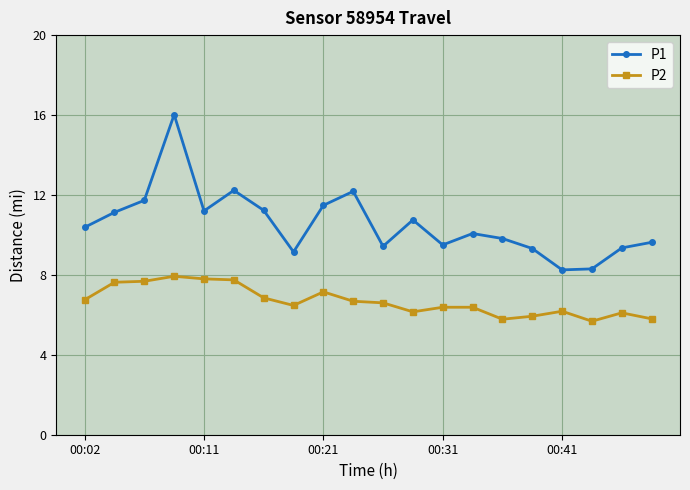

What is the lowest value of the P2 series?

5.7